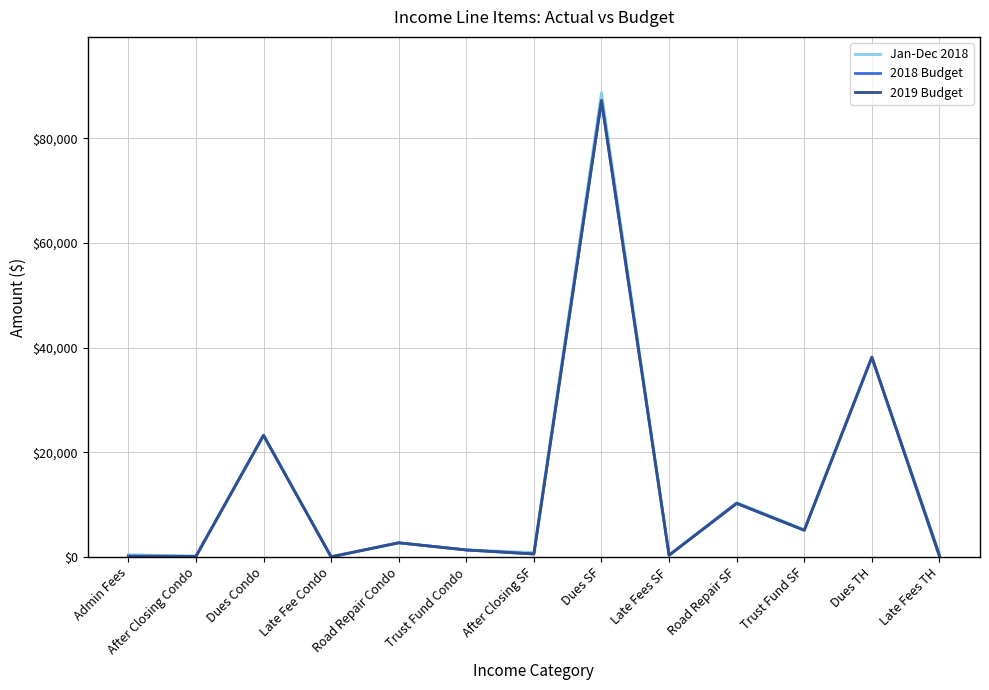

What is the total value across all series at Trust Fund SF?

15489.0